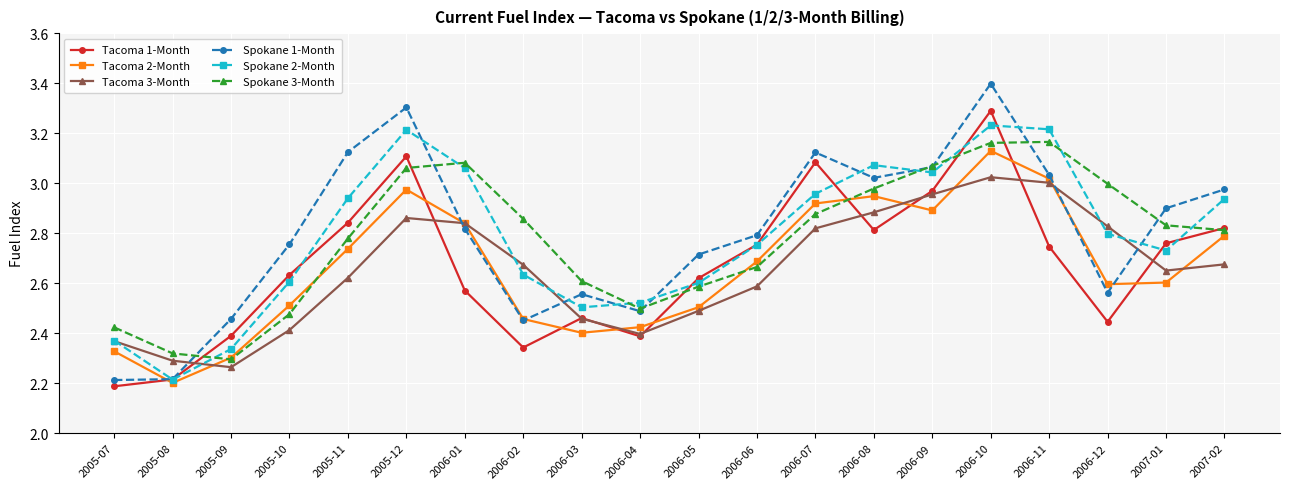

Does the chart display data point markers on the line(s)?

Yes